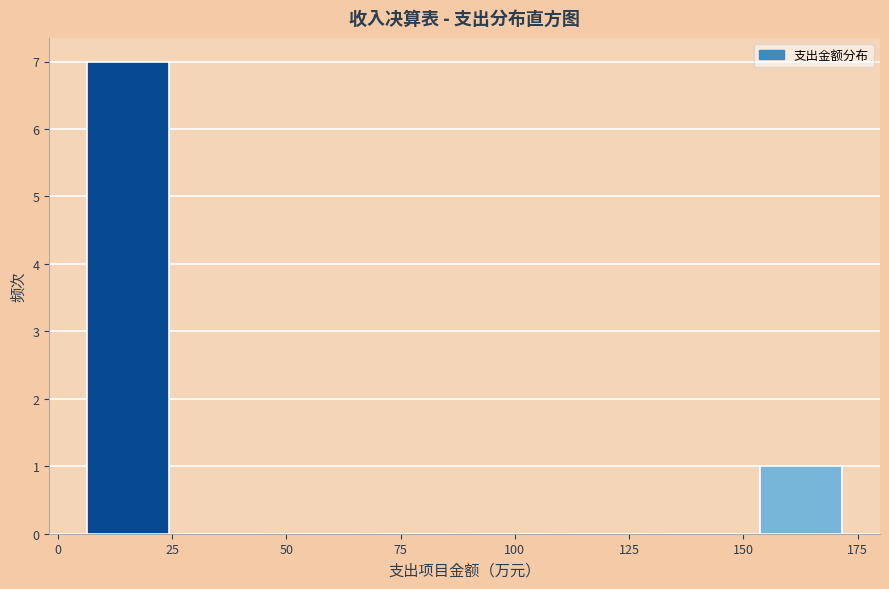

What is the height of the bar covering 5 to 25 on the x-axis? Neither the bar edges nor the heights are printed on the chart, so give them approximately, as read against the axes.

7